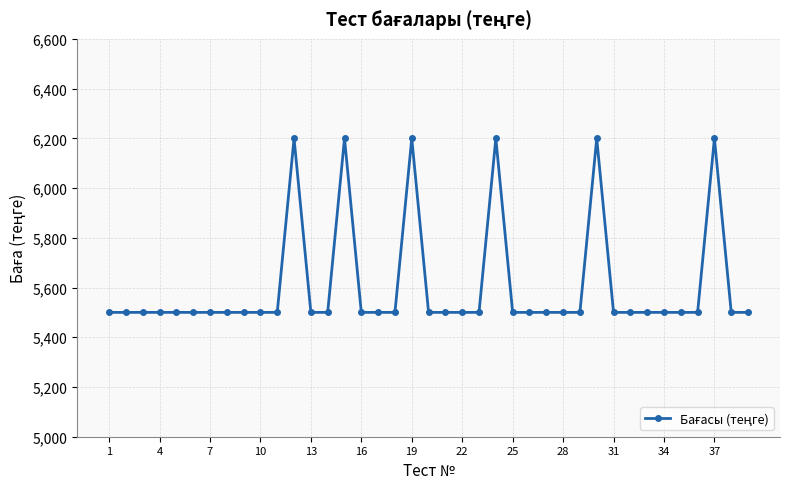

What is the greatest value displayed?

6200